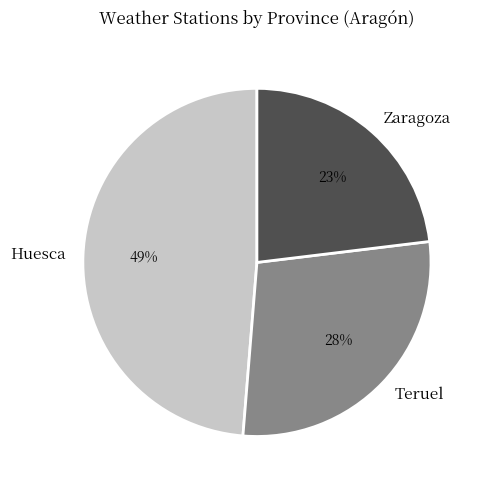

True or false: Huesca accounts for 43% of the total.

False